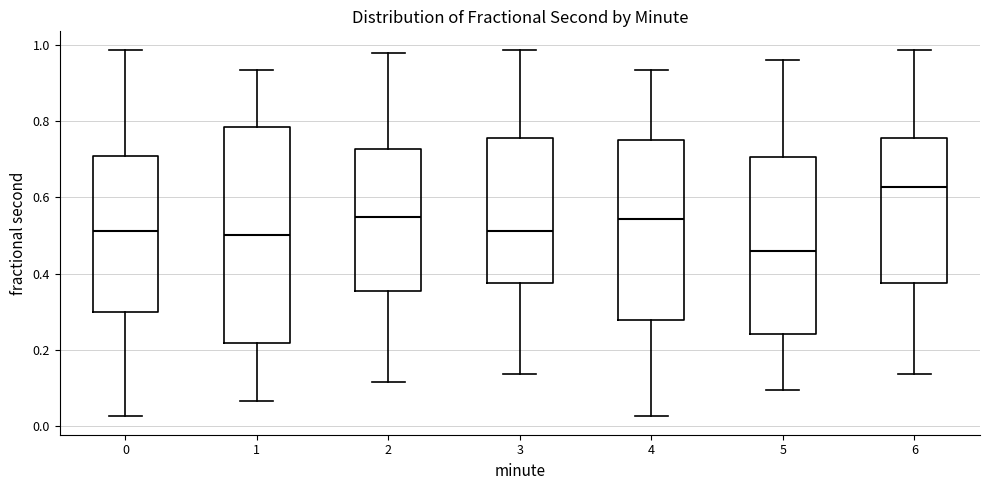

Reading left to right, transcribe this box plot: for each box, give where its median line is, the range the box spans, and where its two whiskers end, as read against the y-axis. The values are not printed on the chart, so give them approximately, as read against the axis.

0: median 0.52, box 0.30 to 0.70, whiskers 0.02 to 0.98
1: median 0.50, box 0.22 to 0.78, whiskers 0.06 to 0.94
2: median 0.54, box 0.36 to 0.72, whiskers 0.12 to 0.98
3: median 0.52, box 0.38 to 0.76, whiskers 0.14 to 0.98
4: median 0.54, box 0.28 to 0.76, whiskers 0.02 to 0.94
5: median 0.46, box 0.24 to 0.70, whiskers 0.10 to 0.96
6: median 0.62, box 0.38 to 0.76, whiskers 0.14 to 0.98